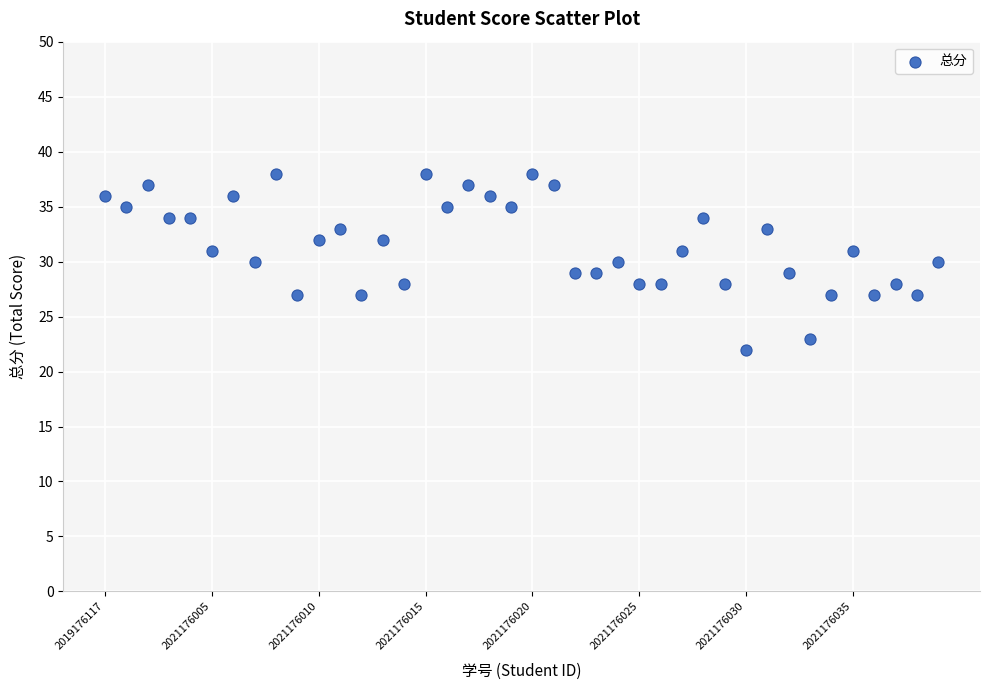

What is the range of Y values (max minus min)?

16